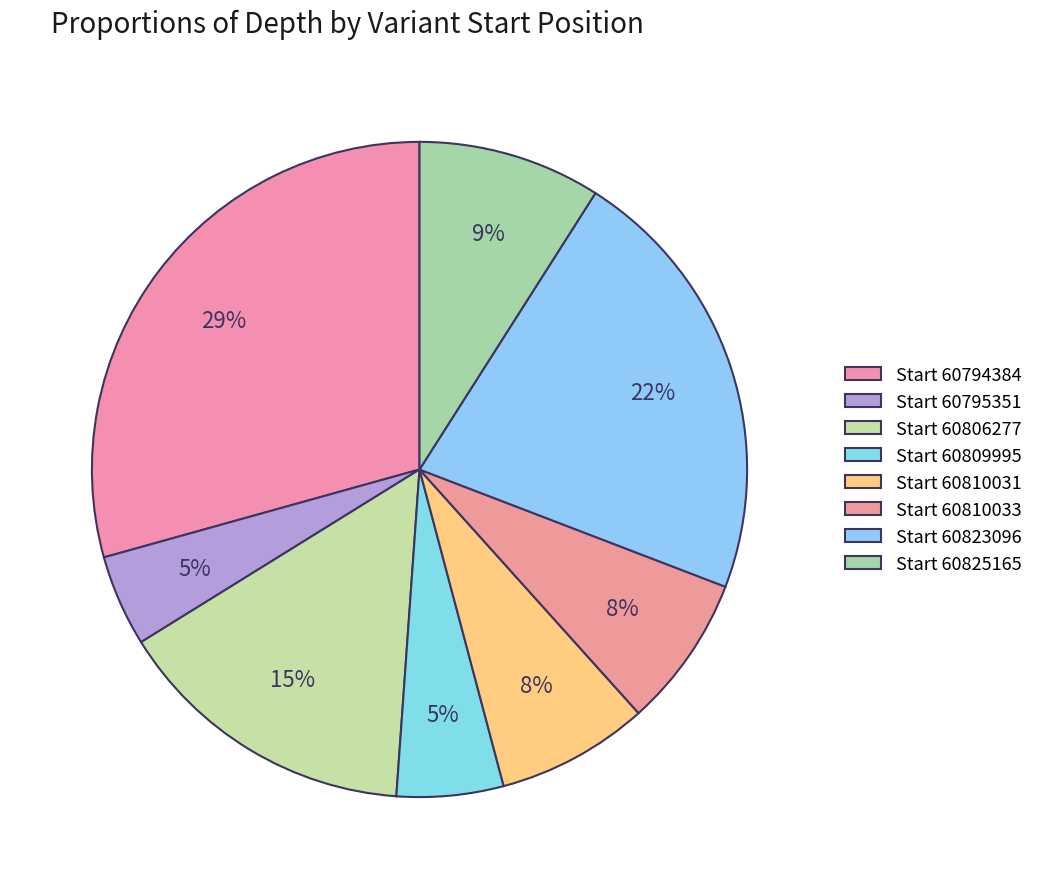

Rank the categories by value from lowest to highest.

60795351, 60809995, 60810031, 60810033, 60825165, 60806277, 60823096, 60794384